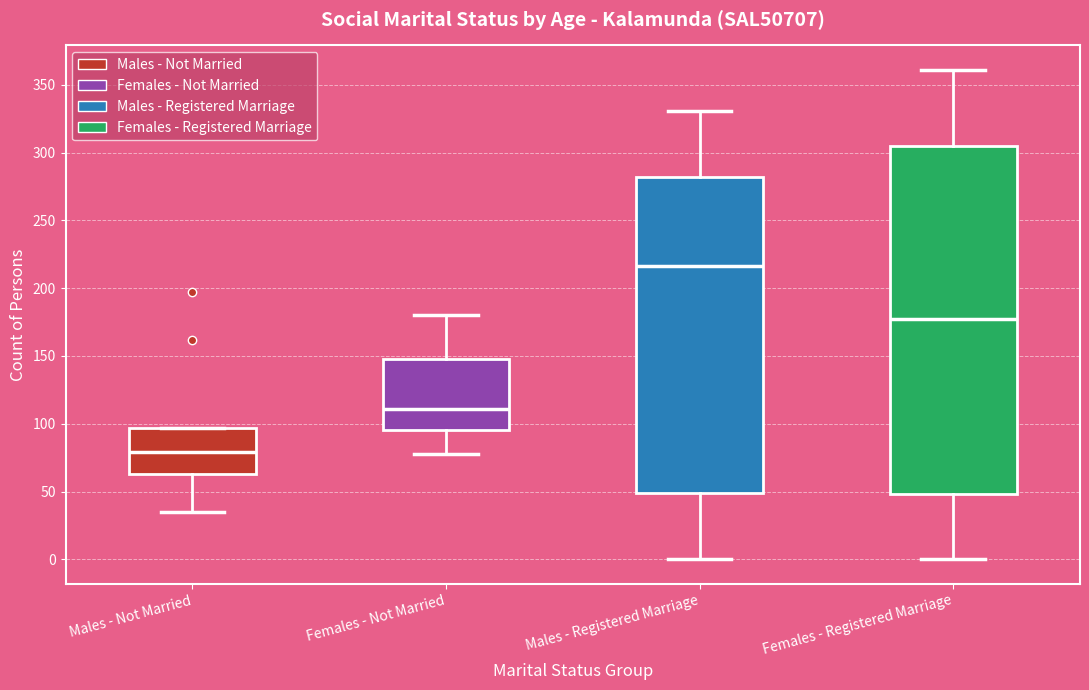

Which box's median line is the lowest?

Males - Not Married